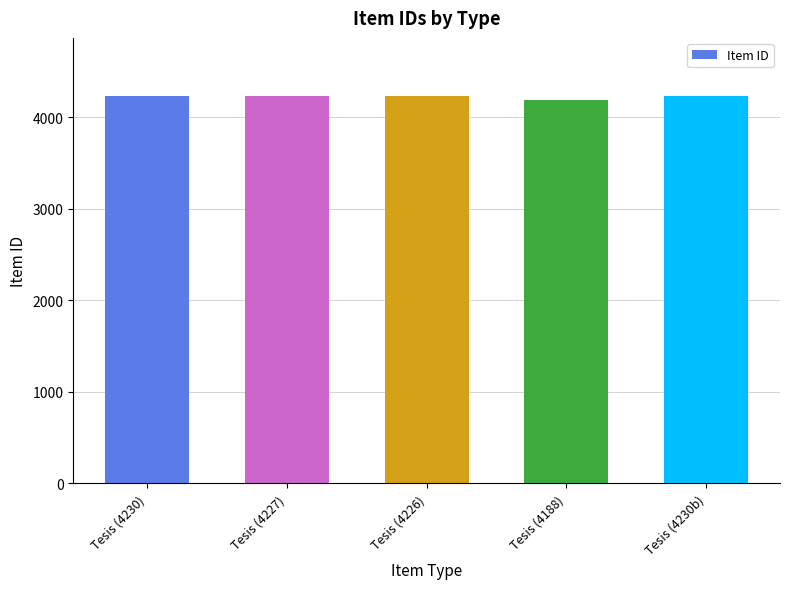

What is the label of the 5th bar from the left?

Tesis (4230b)